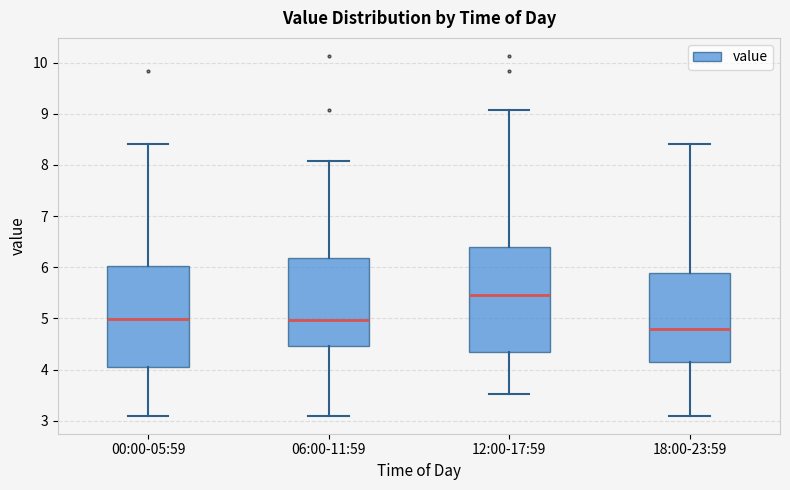

Reading left to right, transcribe this box plot: for each box, give where its median line is, the range the box spans, and where its two whiskers end, as read against the y-axis. The values are not printed on the chart, so give them approximately, as read against the axis.

00:00-05:59: median 5.0, box 4.1 to 6.0, whiskers 3.1 to 8.4
06:00-11:59: median 5.0, box 4.5 to 6.2, whiskers 3.1 to 8.1
12:00-17:59: median 5.5, box 4.4 to 6.4, whiskers 3.5 to 9.1
18:00-23:59: median 4.8, box 4.2 to 5.9, whiskers 3.1 to 8.4